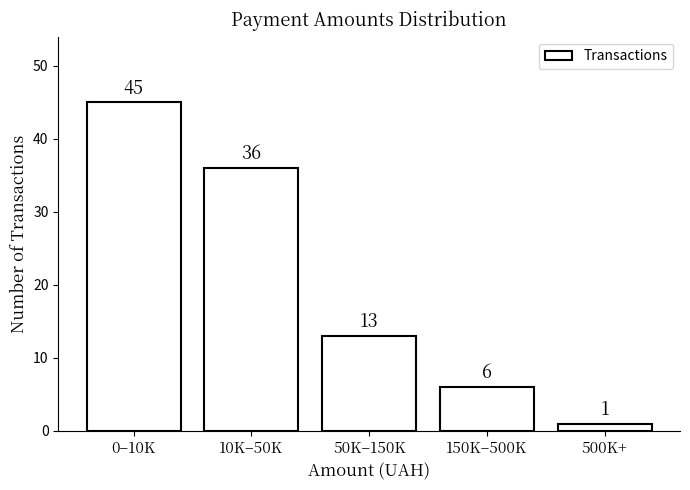

Reading right to left, list all the values displayed in this chart.

1	6	13	36	45